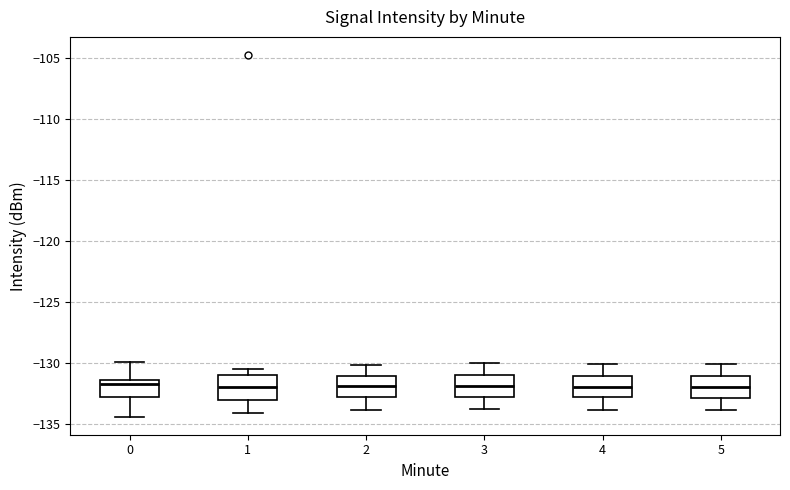

Where does the upper whisker of the box at x = 3 end on the y-axis? The values are not printed on the chart, so give them approximately, as read against the axis.

-130.0